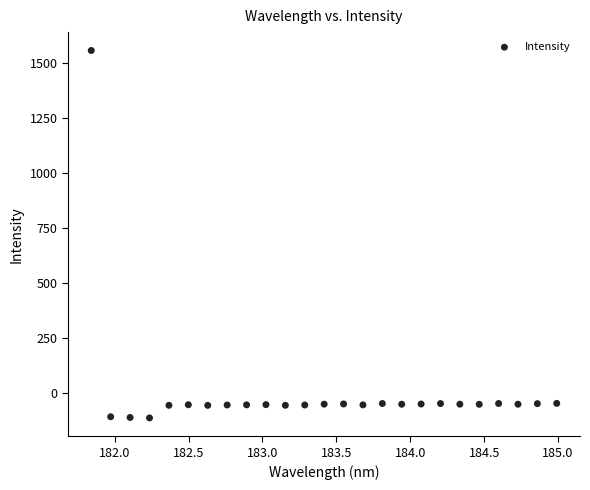

What is the range of Y values (max minus min)?

1672.2